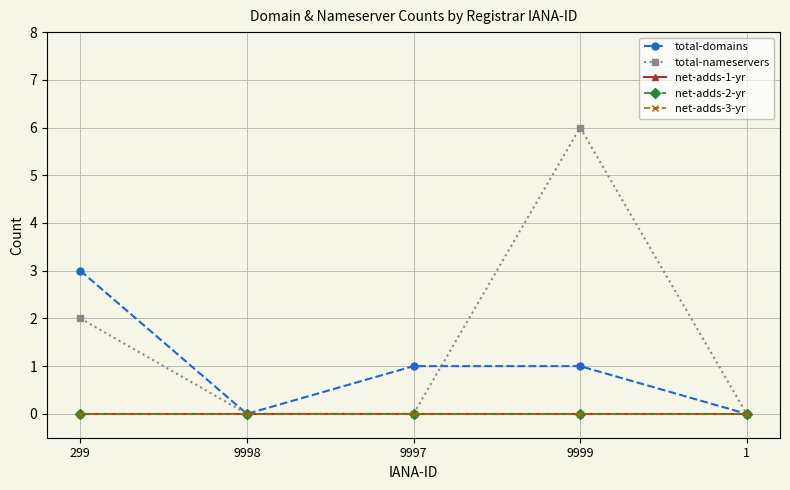

Is the value of total-domains at 299 greater than the value of net-adds-3-yr at 9997?

Yes